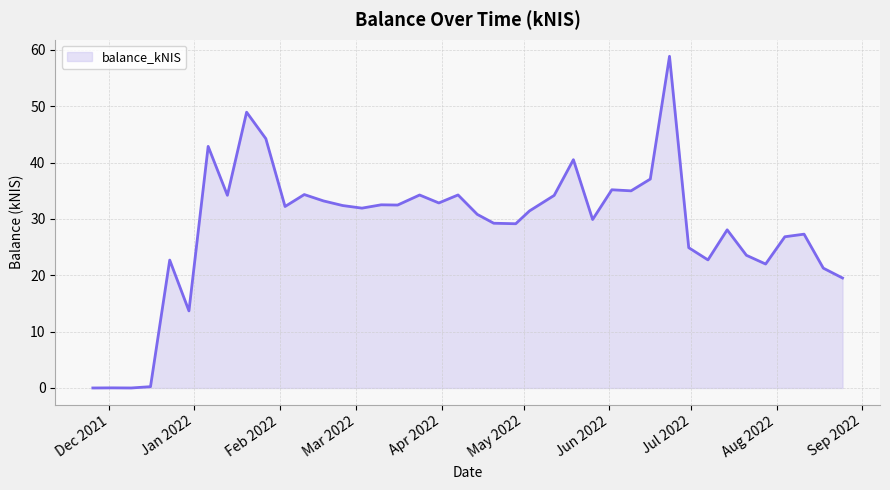

What is the difference between the maximum and minimum values?

58.9